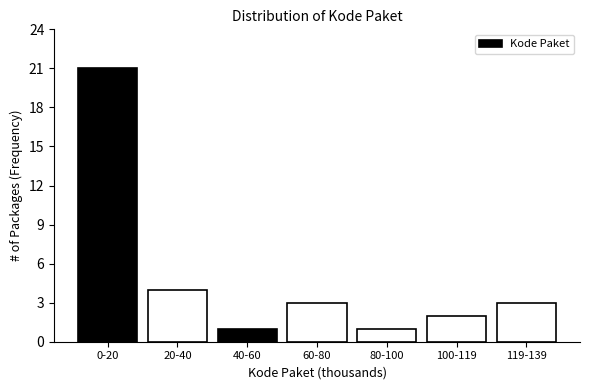

Reading left to right, list all the values displayed in this chart.

21	4	1	3	1	2	3